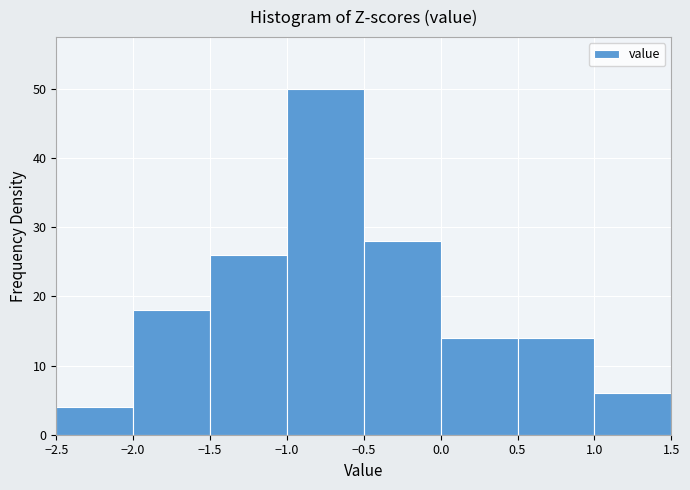

Over which range of the x-axis is the bar tallest?

-1.0 to -0.5